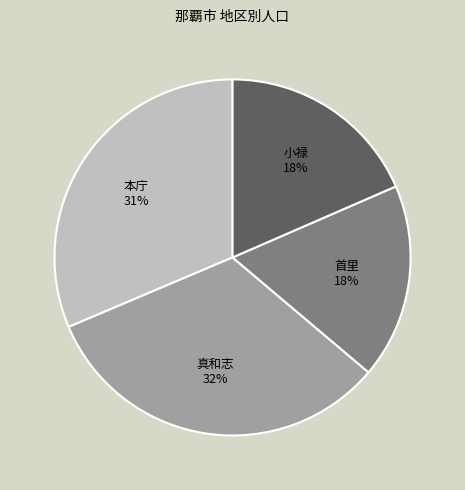

Is the sum of 本庁 and 小禄 greater than half?

No